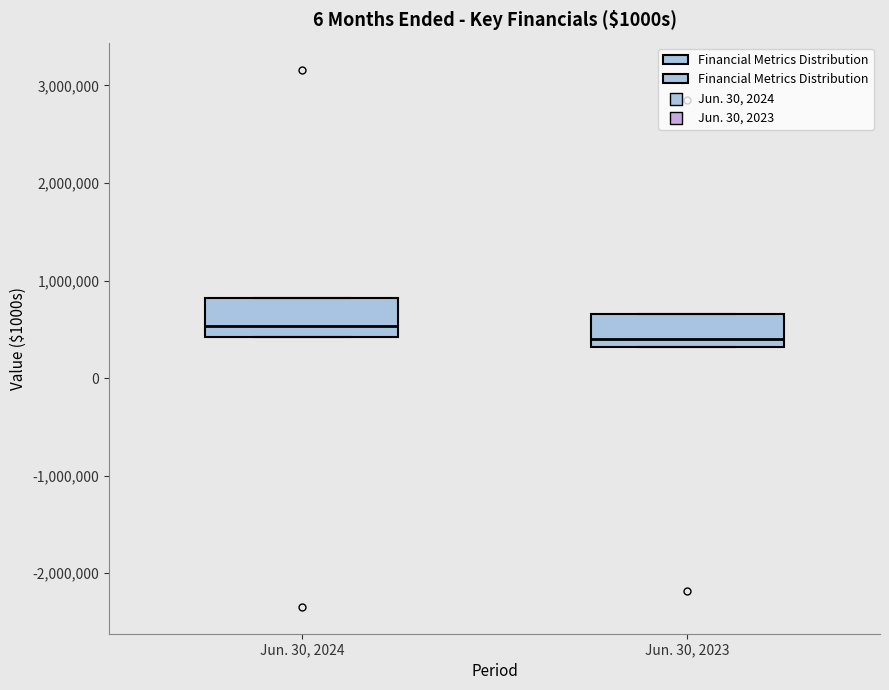

Reading left to right, read every box against the y-axis: the position of its median line, the range the box covers, and the ends of its whiskers. The values are not printed on the chart, so give them approximately, as read against the axis.

Jun. 30, 2024: median 500000, box 400000 to 800000, whiskers 400000 to 800000
Jun. 30, 2023: median 400000, box 300000 to 700000, whiskers 300000 to 700000